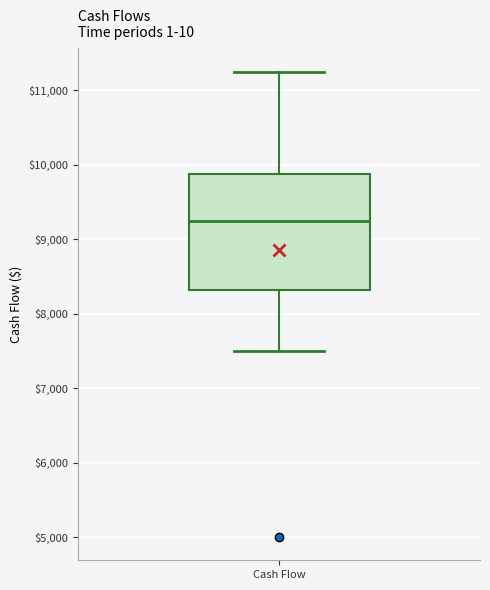

Read this box plot against the y-axis: the position of the median line, the range covered by the box, and the ends of both whiskers. The values are not printed on the chart, so give them approximately, as read against the axis.

median 9300, box 8300 to 9900, whiskers 7500 to 11300